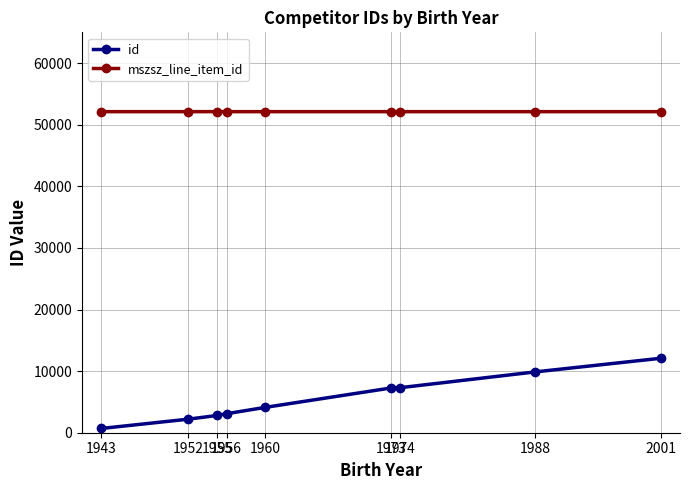

At how many categories does at least one series exceed 45026?

9